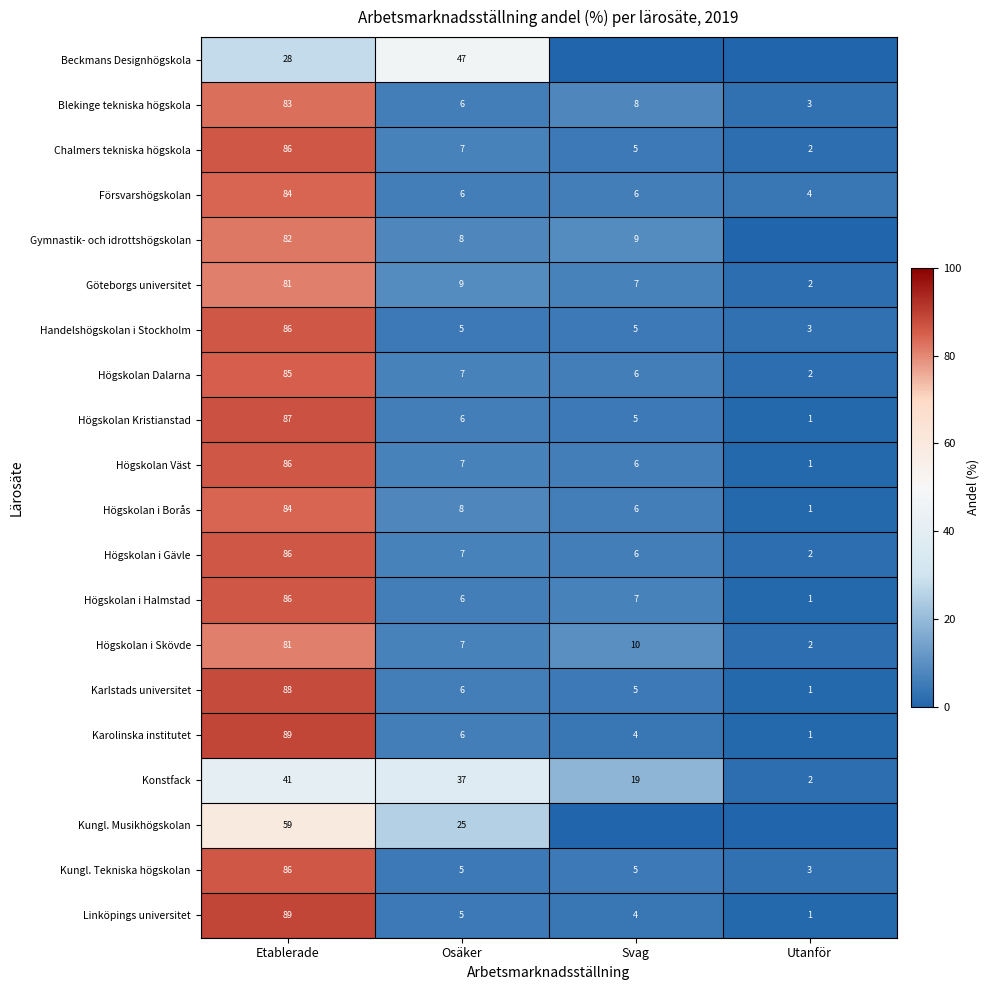

What is the approximate value of Konstfack at Osäker, to the nearest 10?

40